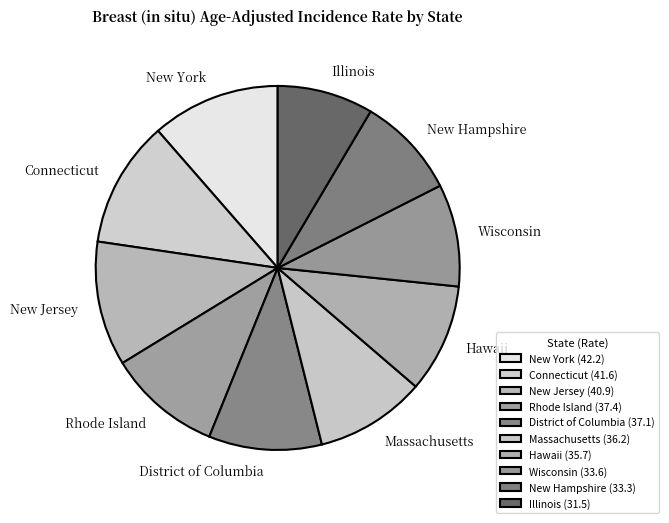

Is New Hampshire the majority of the pie?

No